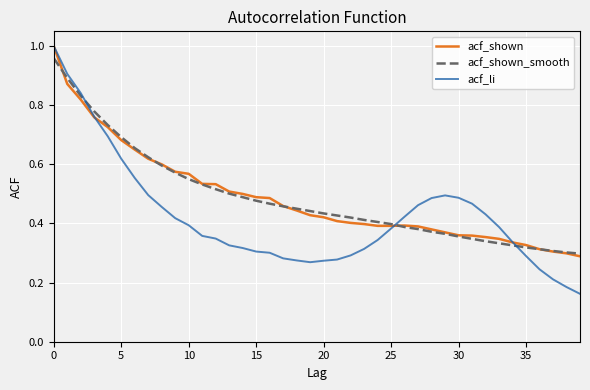

Which series has the widest spread of values?

acf_li